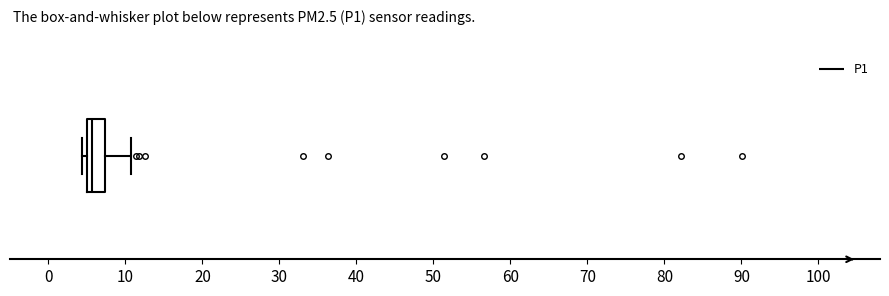

Read this box plot against the x-axis: the position of the median line, the range covered by the box, and the ends of both whiskers. The values are not printed on the chart, so give them approximately, as read against the axis.

median 6, box 5 to 7, whiskers 4 to 11